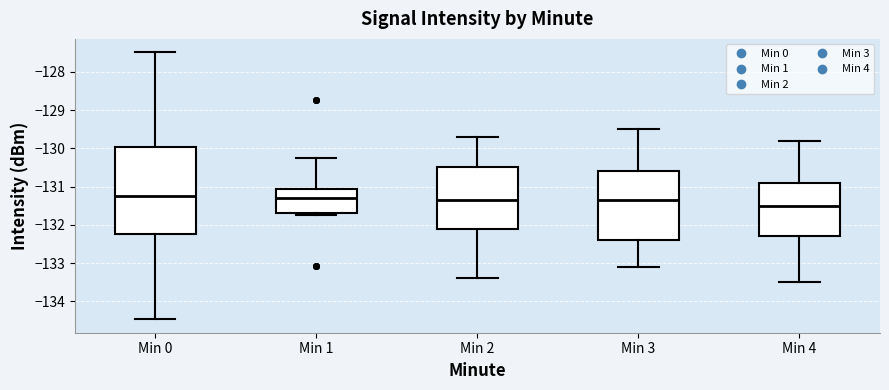

Where does the median line of the box for Min 3 sit on the y-axis? The values are not printed on the chart, so give them approximately, as read against the axis.

-131.3